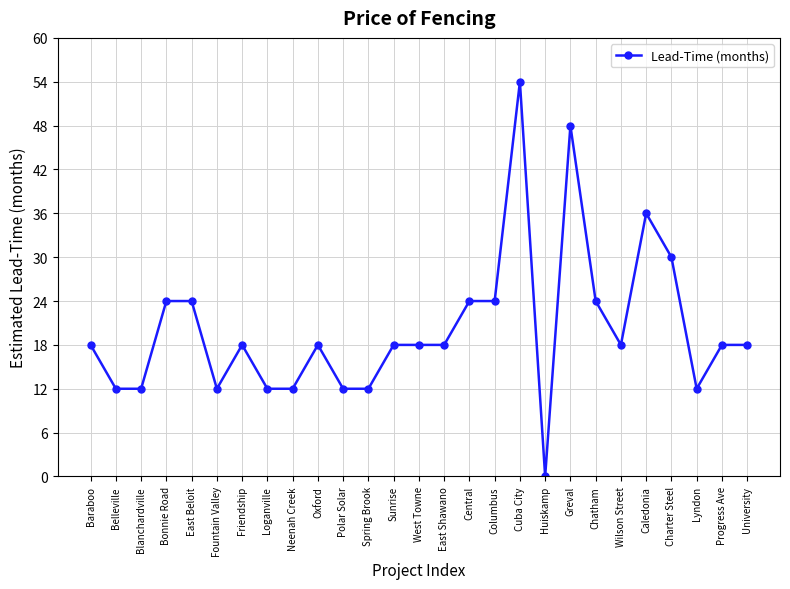

True or false: there are more than 2 points higher than both neighbors.

True